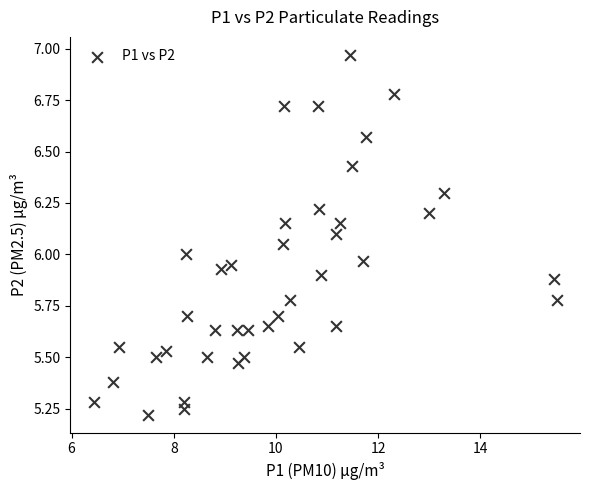

What is the range of X values (max minus min)?

9.1